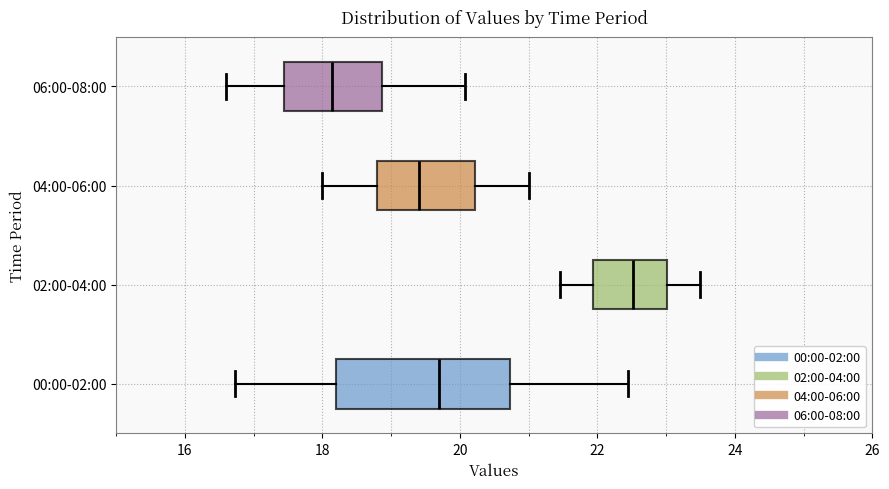

Where does the right whisker of the box for 06:00-08:00 end on the x-axis? The values are not printed on the chart, so give them approximately, as read against the axis.

20.0